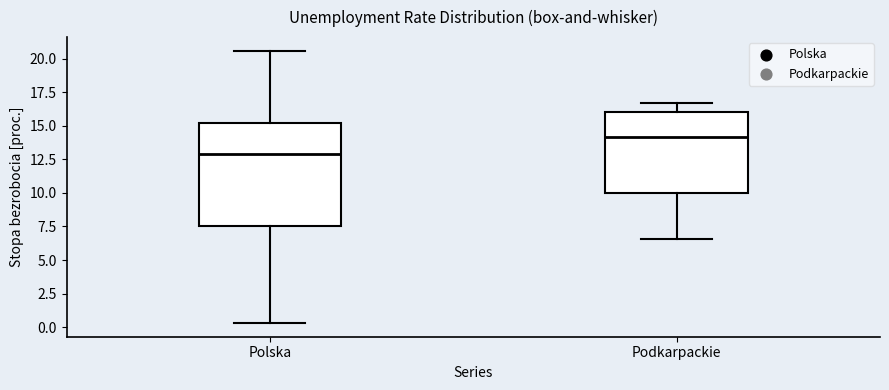

Comparing the boxes themselves (not the whiskers), which one is the tallest?

Polska